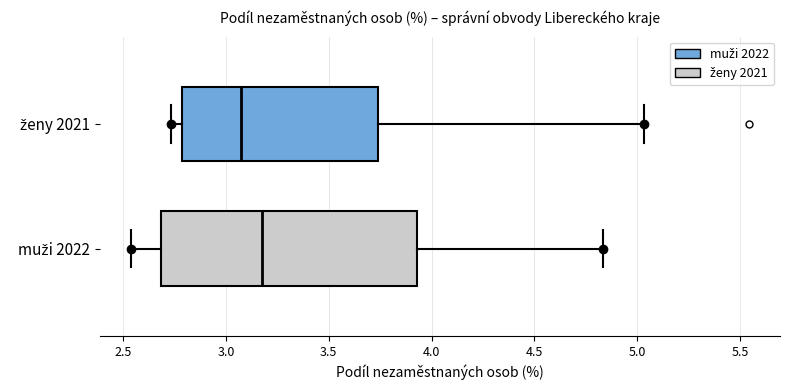

Which box's median line is the furthest to the left?

ženy 2021